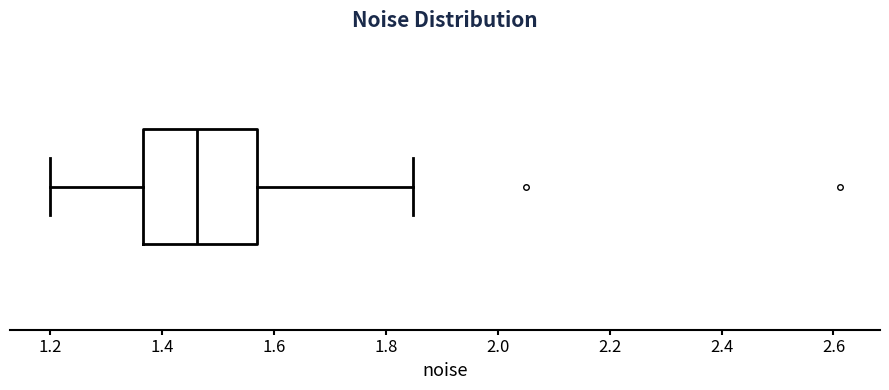

Transcribe this box plot: give where the median line is, the range the box spans, and where the two whiskers end, as read against the x-axis. The values are not printed on the chart, so give them approximately, as read against the axis.

median 1.46, box 1.36 to 1.56, whiskers 1.20 to 1.84